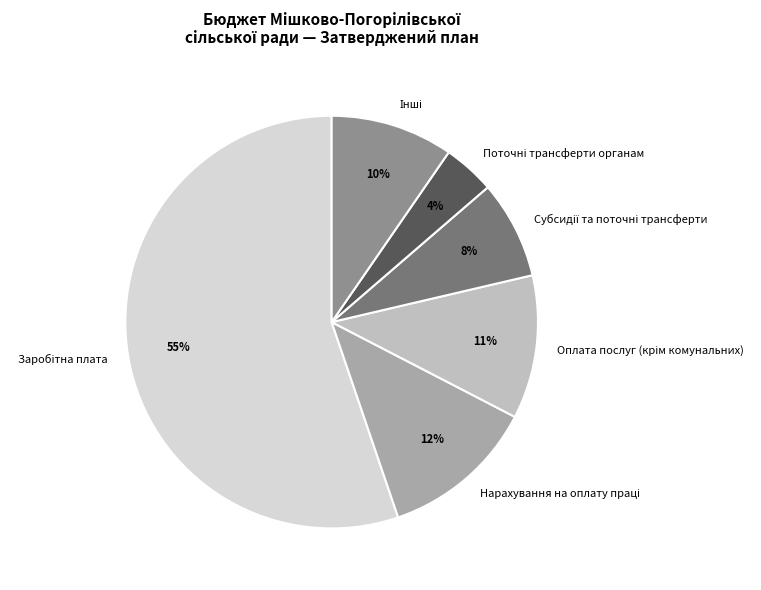

To the nearest percent, what is the difference between the largest and smallest slice percentages?

51%